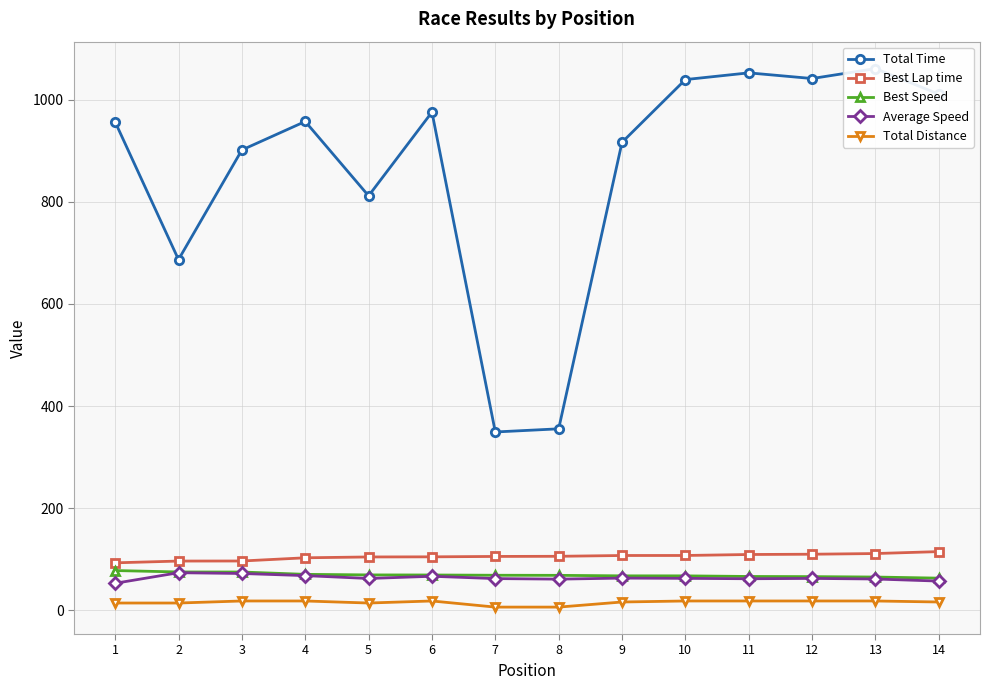

The Total Time series shows 1609.2 at 9. True or false?

False